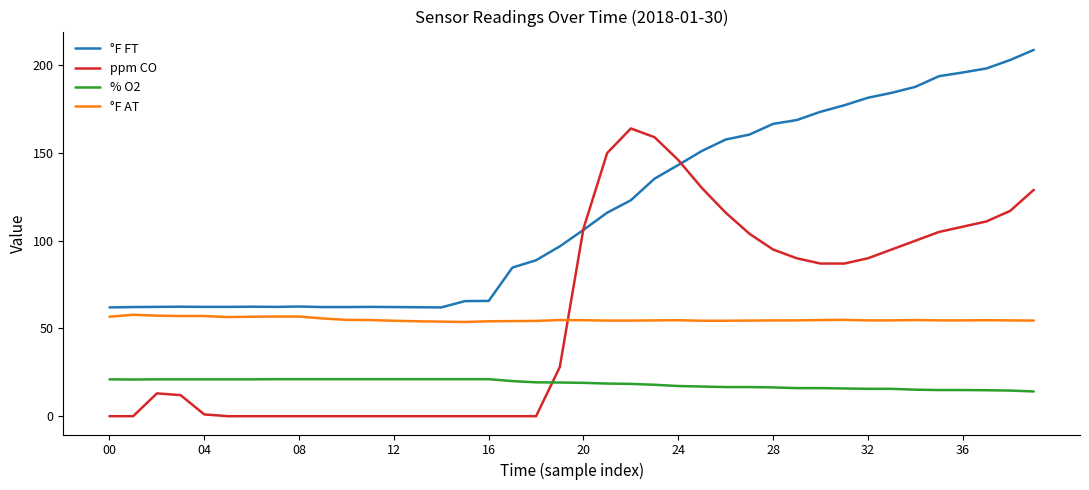

True or false: °F FT and % O2 intersect in this chart.

False